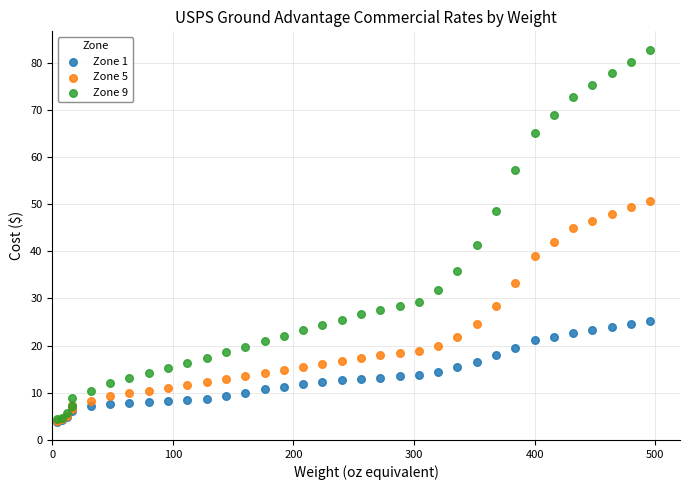

What are all the series names shown in the legend?

Zone 1, Zone 5, Zone 9